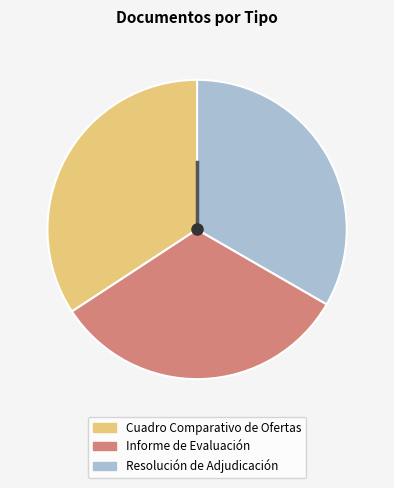

Is Resolución de Adjudicación the majority of the pie?

No